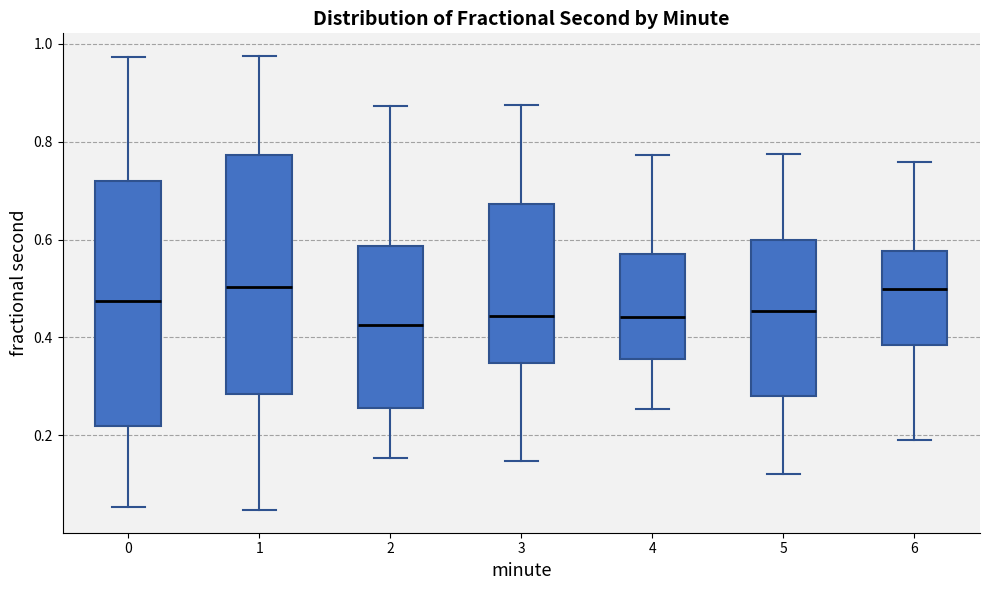

Where does the upper whisker of the box at x = 0 end on the y-axis? The values are not printed on the chart, so give them approximately, as read against the axis.

0.98